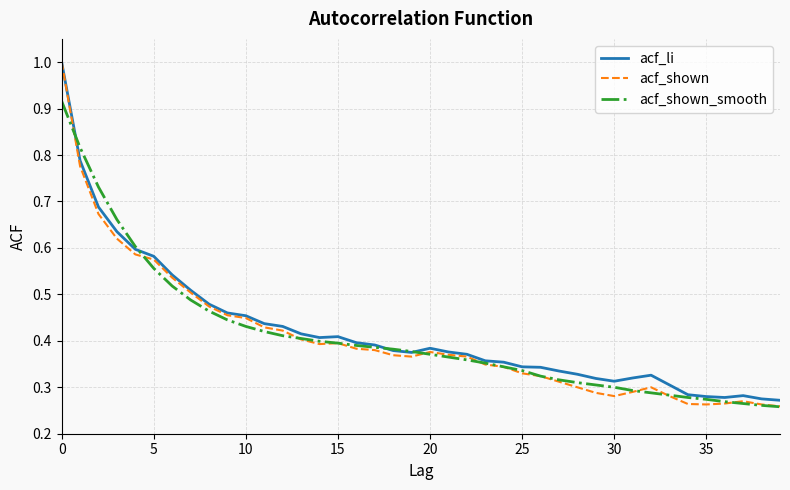

True or false: acf_shown has more than 0 interior local peaks.

True